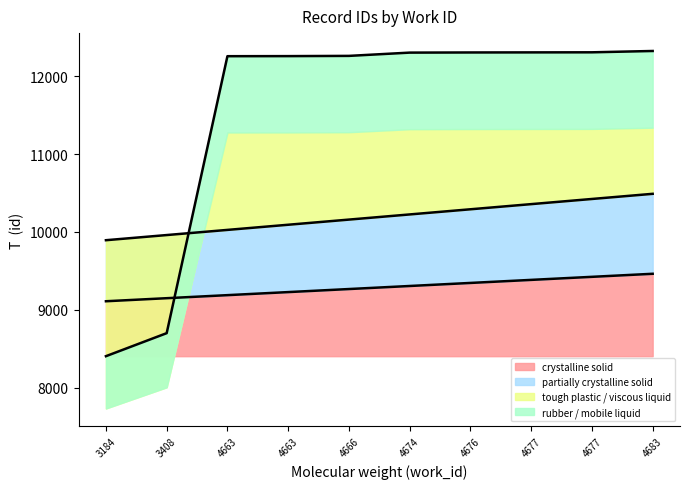

What is the change in value from 4676 to 4677?

+2